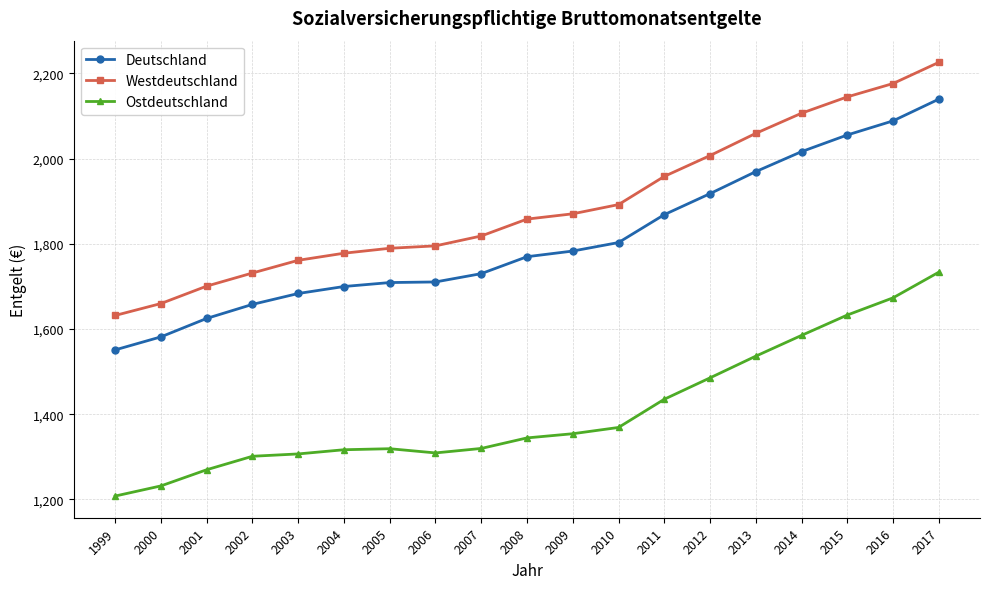

True or false: Deutschland and Ostdeutschland cross at least once.

False